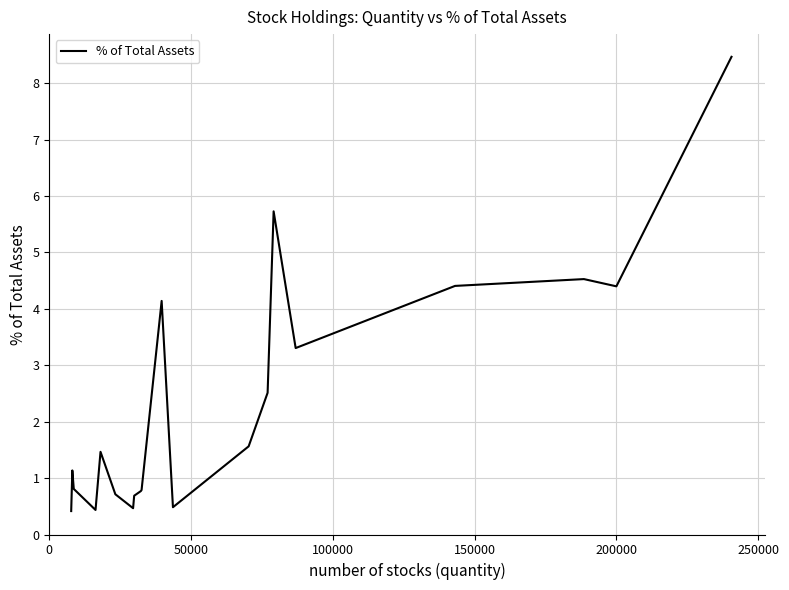

What is the minimum value shown in the chart?

0.4